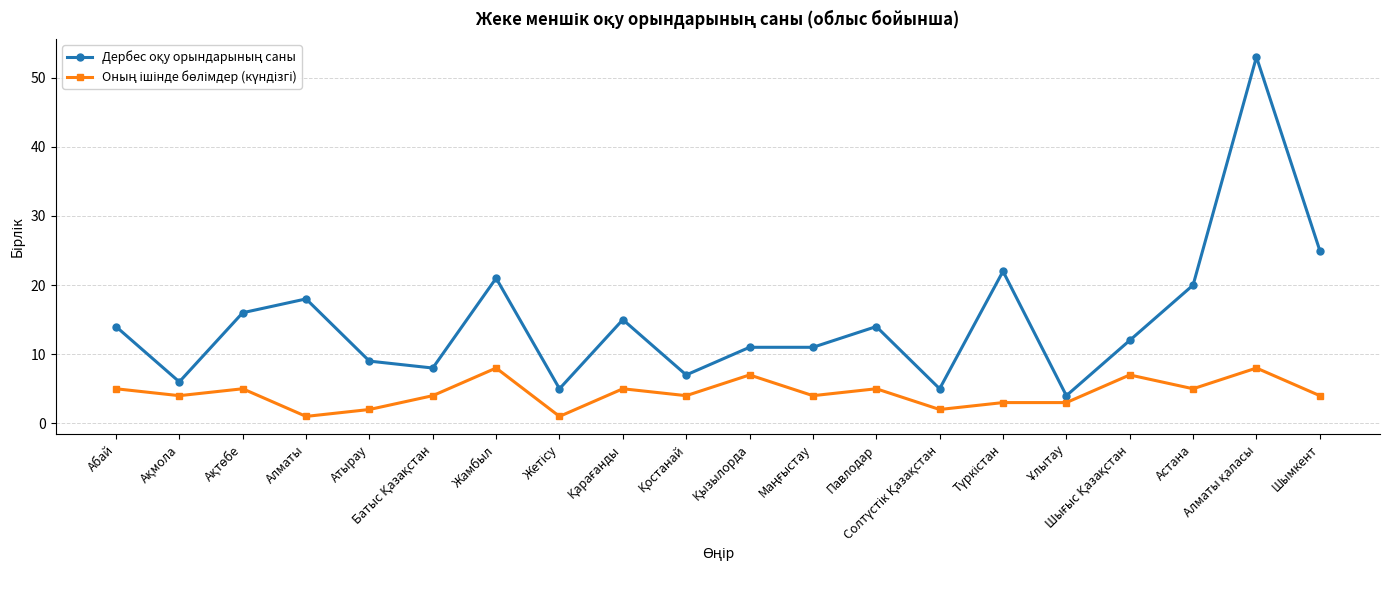

How many lines are shown in the chart?

2